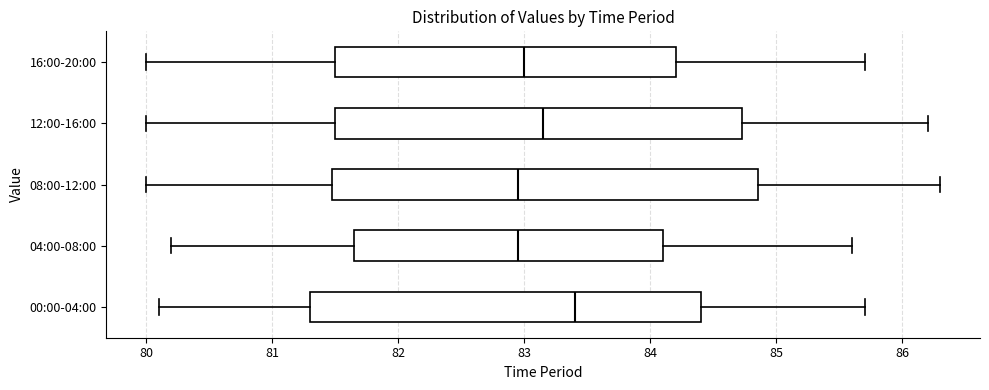

Reading bottom to top, transcribe this box plot: for each box, give where its median line is, the range the box spans, and where its two whiskers end, as read against the x-axis. The values are not printed on the chart, so give them approximately, as read against the axis.

00:00-04:00: median 83.4, box 81.3 to 84.4, whiskers 80.1 to 85.7
04:00-08:00: median 83.0, box 81.7 to 84.1, whiskers 80.2 to 85.6
08:00-12:00: median 83.0, box 81.5 to 84.9, whiskers 80.0 to 86.3
12:00-16:00: median 83.2, box 81.5 to 84.7, whiskers 80.0 to 86.2
16:00-20:00: median 83.0, box 81.5 to 84.2, whiskers 80.0 to 85.7